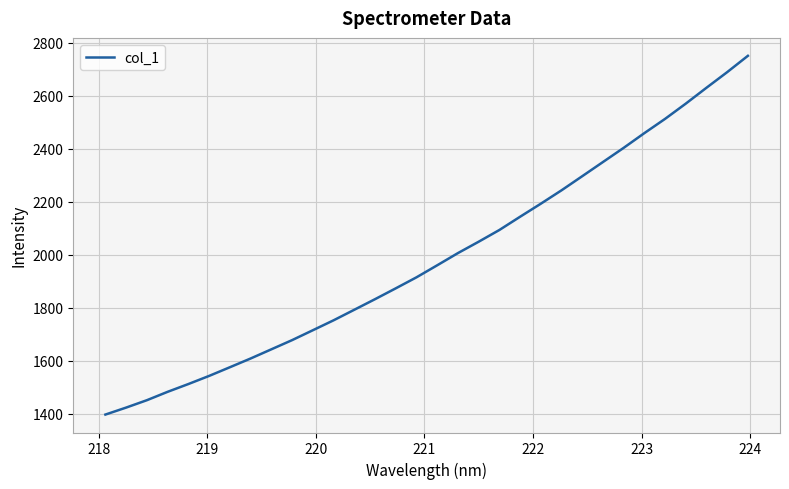

What is the average value?

1985.3